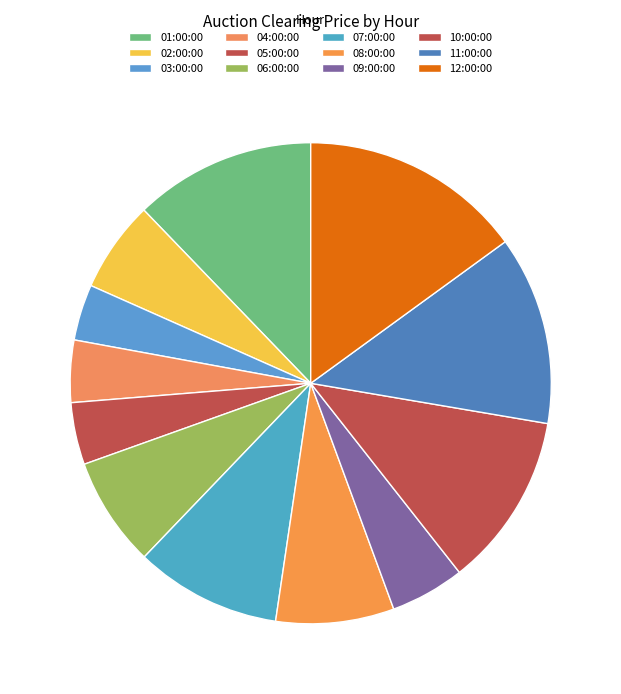

Which category has the smallest portion of the pie?

03:00:00